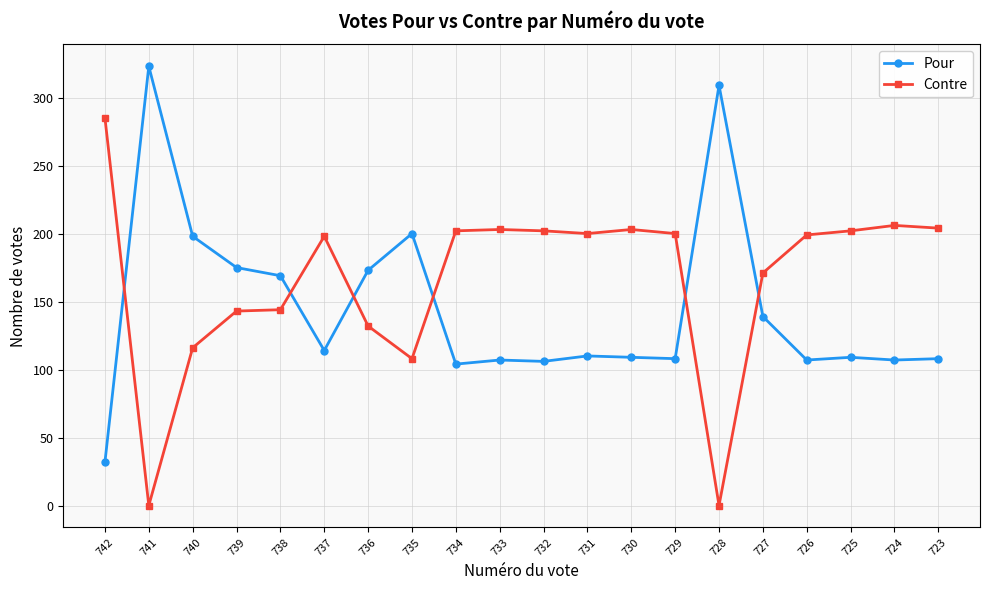

At which label does Contre first exceed 200?

742